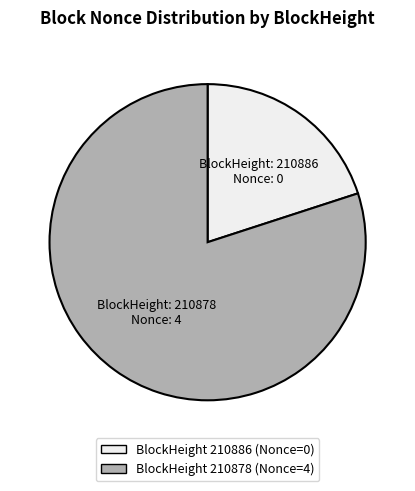

Is there any slice that represents more than half of the pie?

Yes